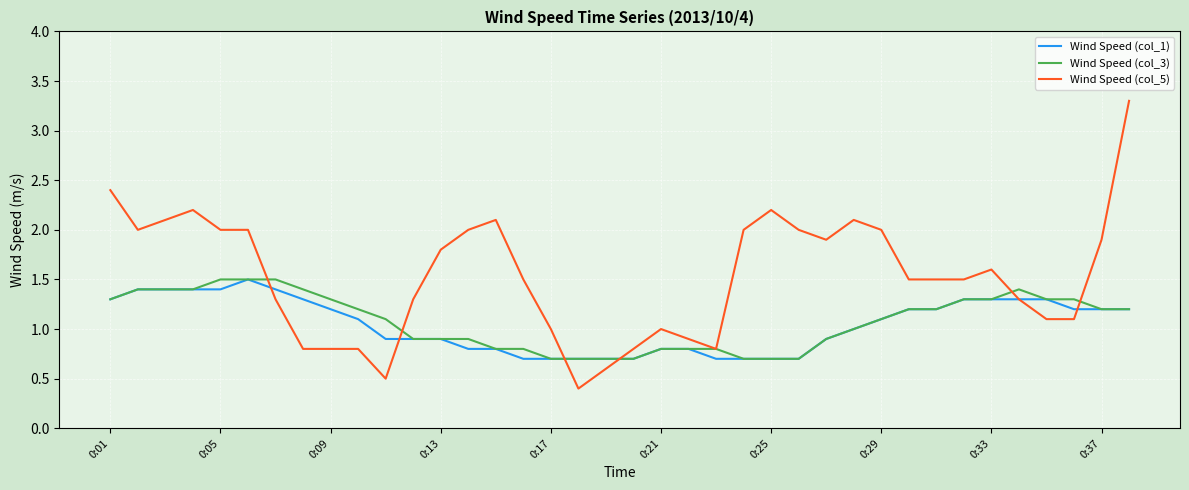

What is the minimum value for Wind Speed (col_5)?

0.4